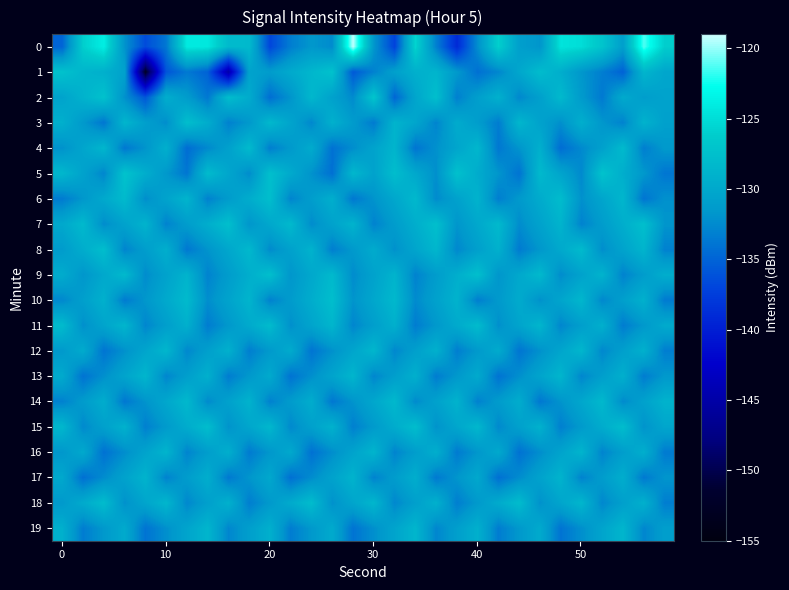

How many data points does each series have?

30